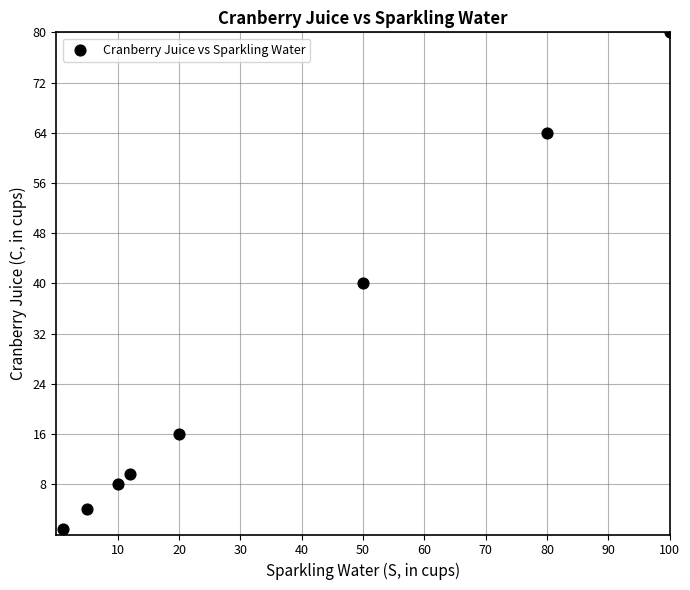

What is the average Y value?

27.8